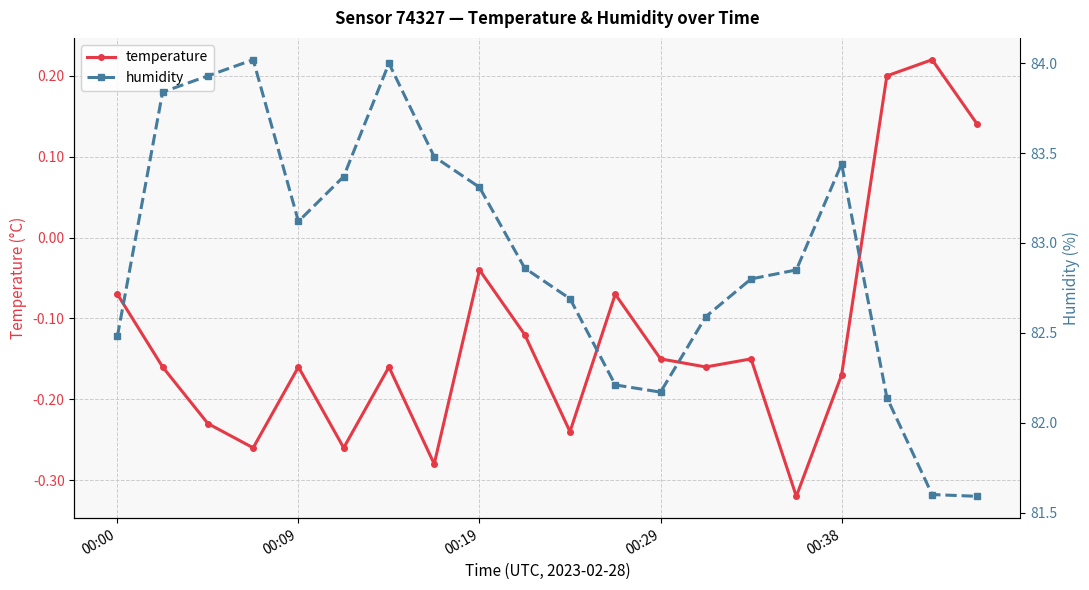

At which label does temperature first exceed 0?

17